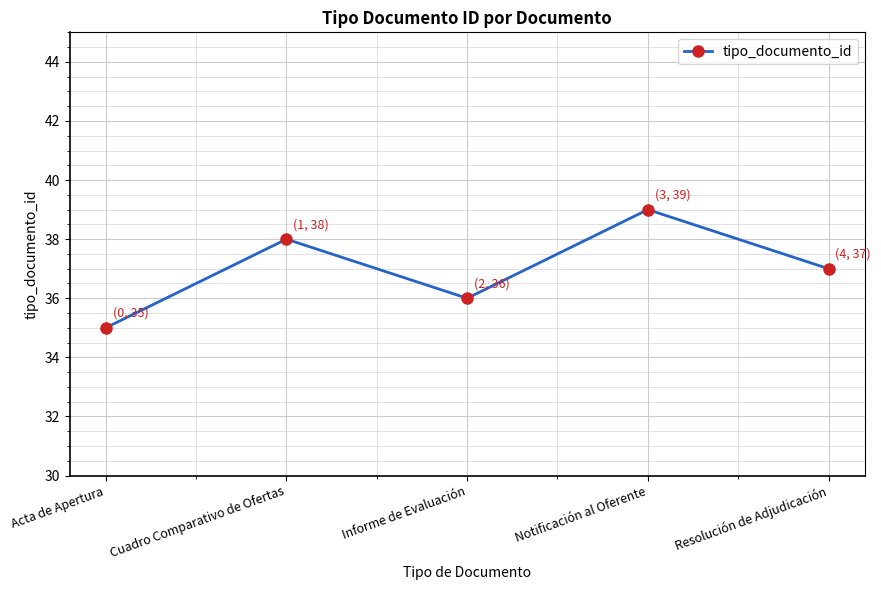

Reading left to right, extract all data points from this chart.

Acta de Apertura=35	Cuadro Comparativo de Ofertas=38	Informe de Evaluación=36	Notificación al Oferente=39	Resolución de Adjudicación=37